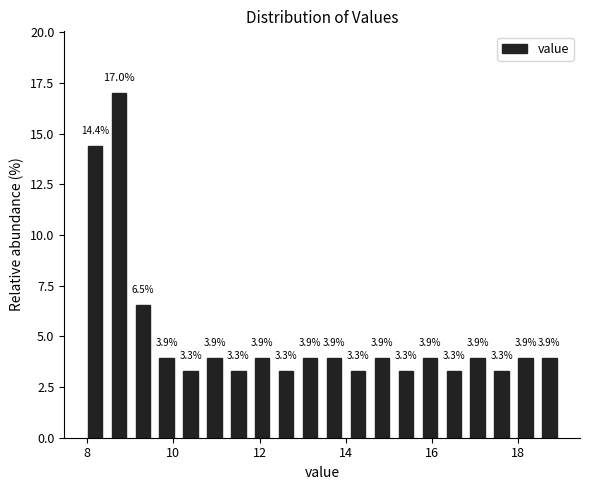

Read against the x-axis, roughly where is the centre of the tallest bar?

8.8